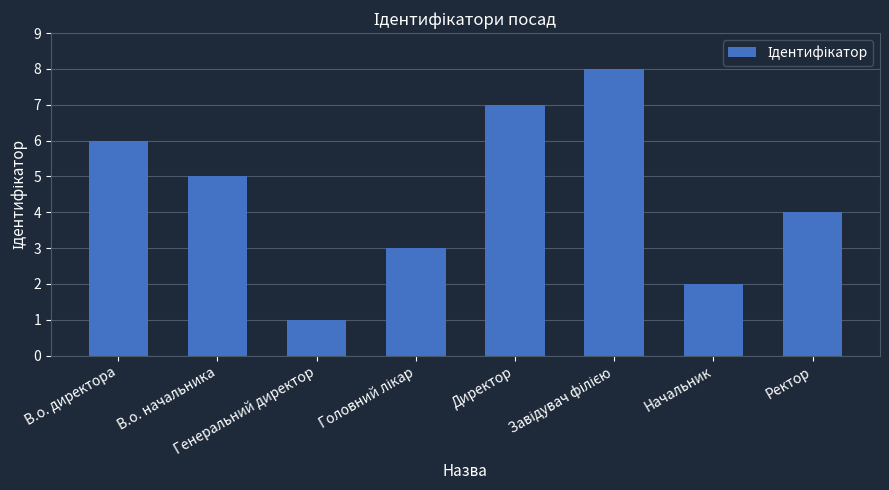

Count the values in the range 3 to 7.

5